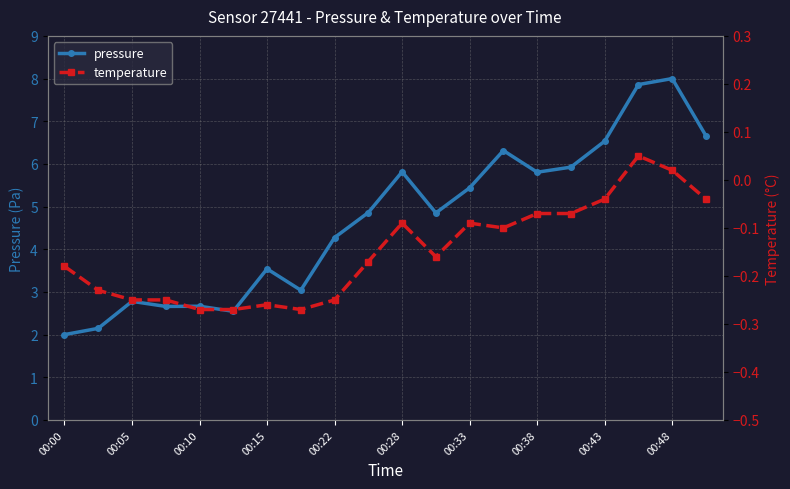

True or false: pressure has more than 1 points higher than both neighbors.

True